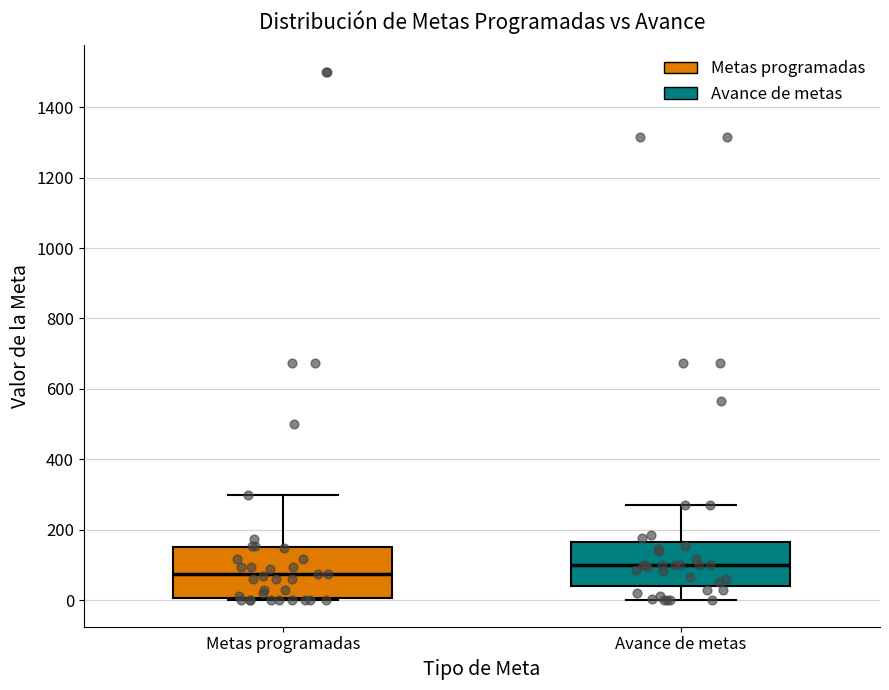

Comparing the boxes themselves (not the whiskers), which one is the tallest?

Metas programadas